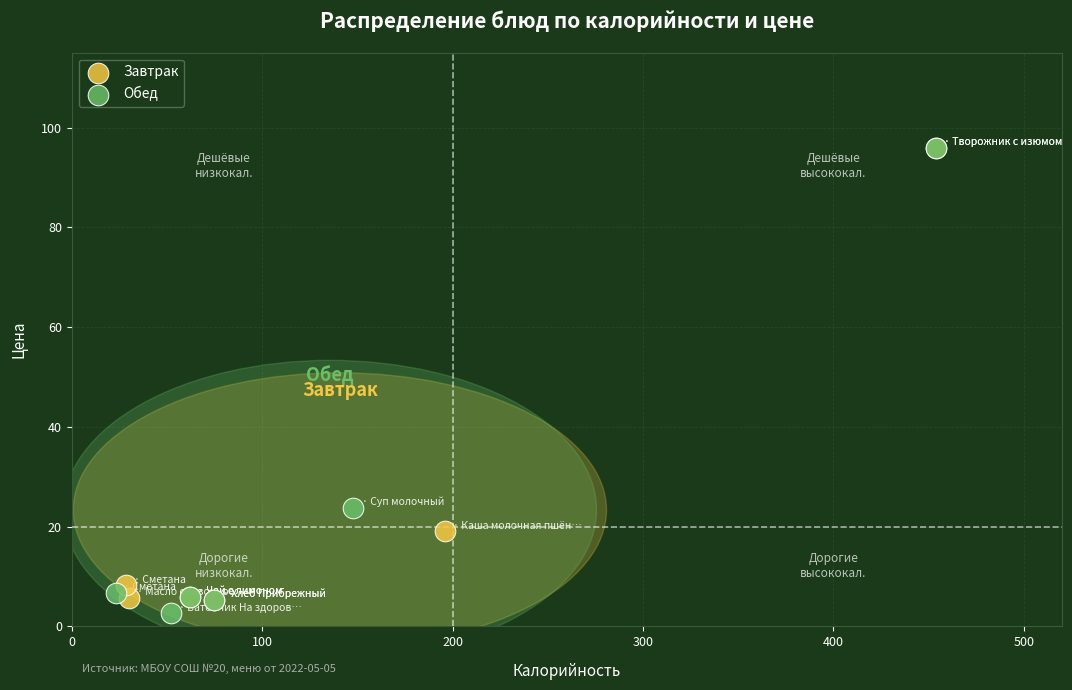

Which series has the widest spread of Y values?

Обед